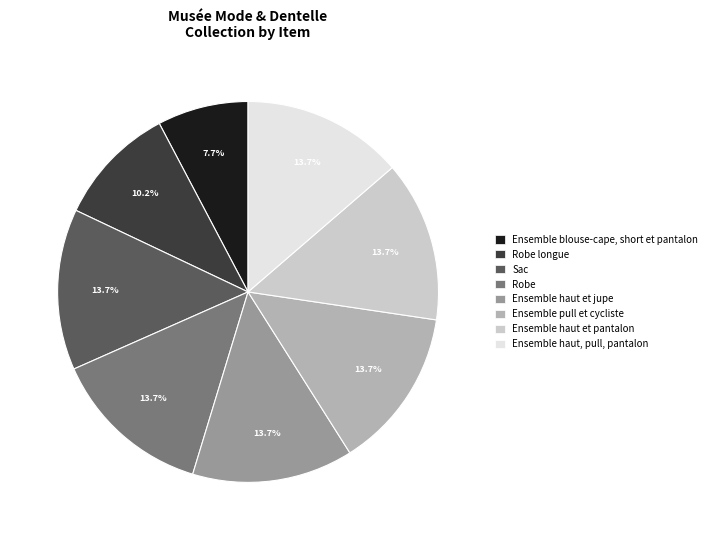

Approximately how many times larger is the value at Ensemble haut et pantalon compared to Ensemble haut, pull, pantalon?

1.0